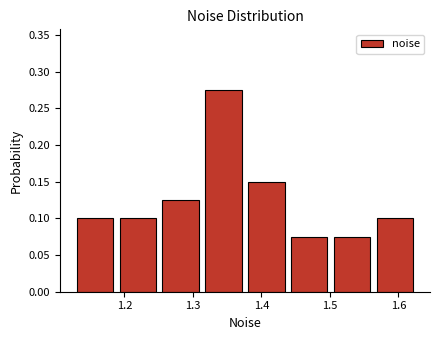

Reading left to right, transcribe this chart: for each bar, give the range it covers on the x-axis and its height. Neither the bar edges nor the heights are printed on the chart, so give them approximately, as read against the axes.

1.13 to 1.19: 0.100
1.19 to 1.25: 0.100
1.25 to 1.31: 0.125
1.31 to 1.38: 0.275
1.38 to 1.44: 0.150
1.44 to 1.50: 0.075
1.50 to 1.56: 0.075
1.56 to 1.63: 0.100